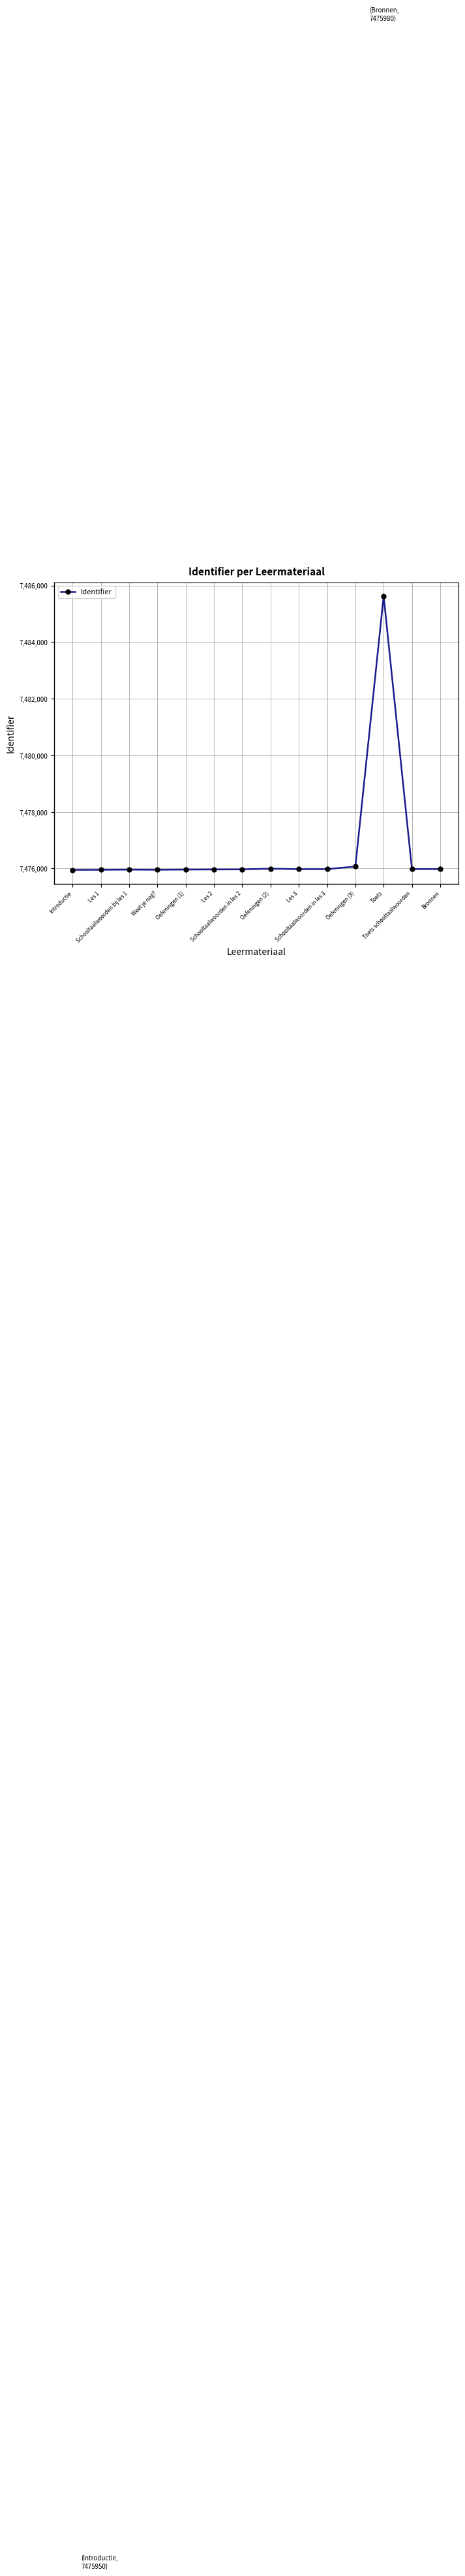

Is it true that the value at Schooltaalwoorden in les 2 is 7475969?

True